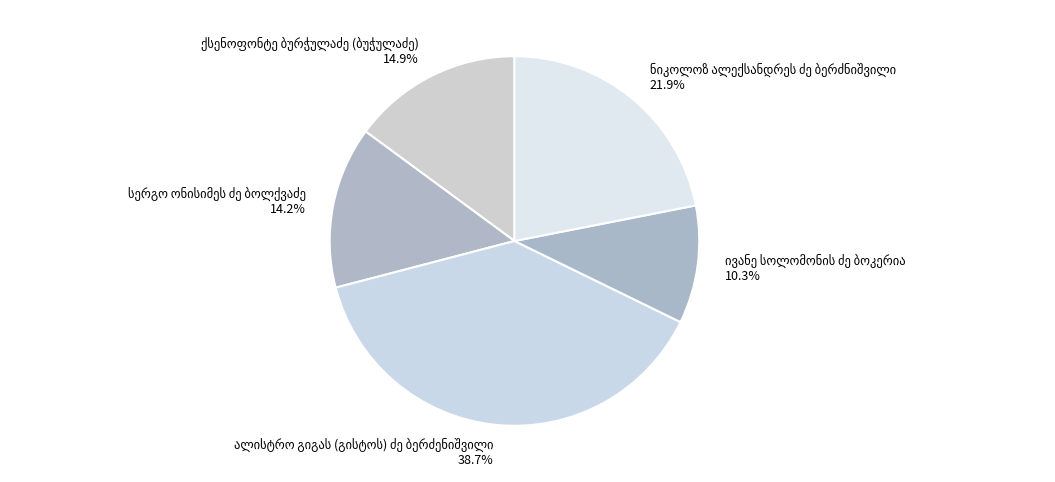

Does any single category account for the majority?

No